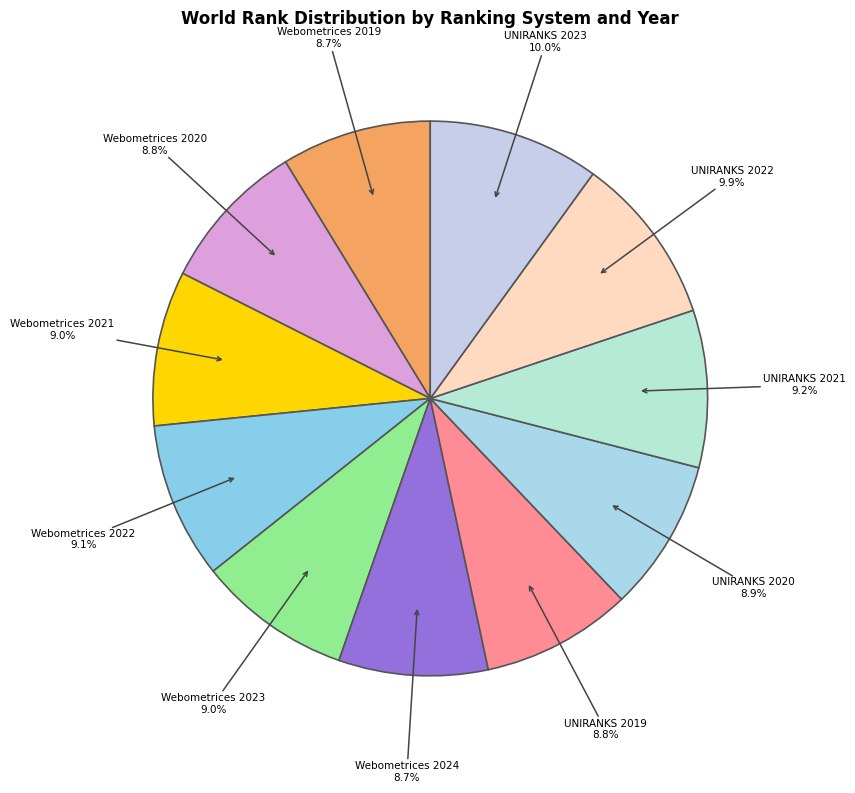

How much of the chart is everything except UNIRANKS 2019?

91.2%